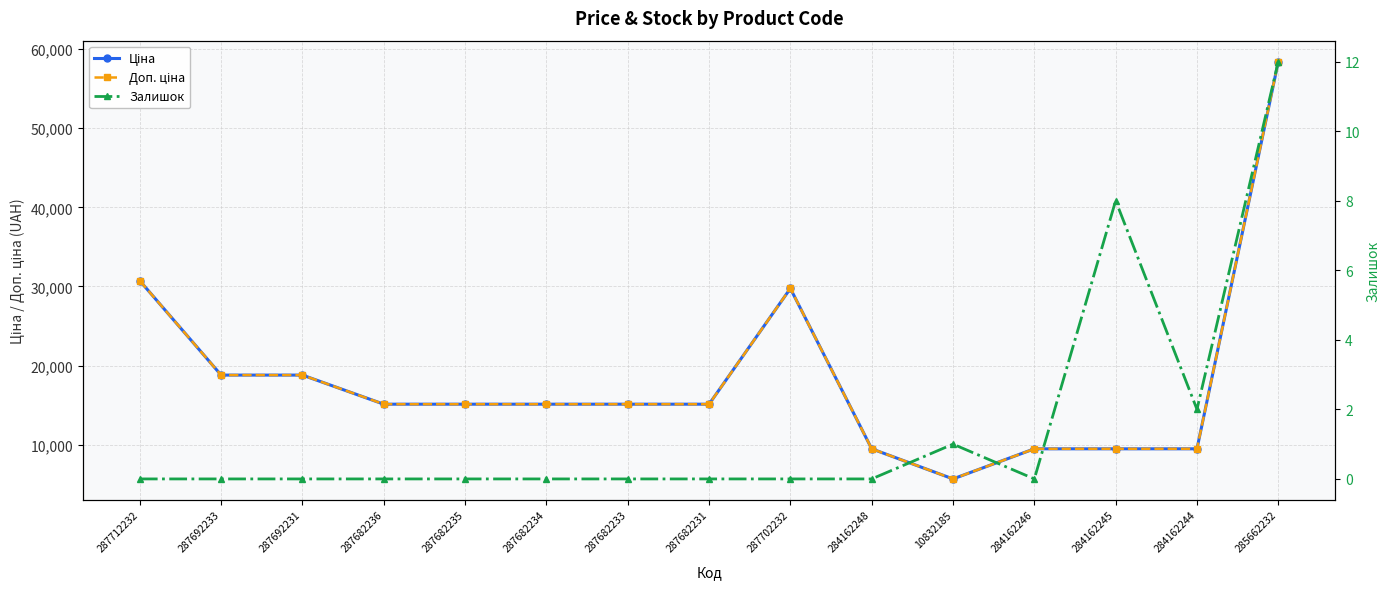

True or false: Залишок and Доп. ціна intersect in this chart.

False